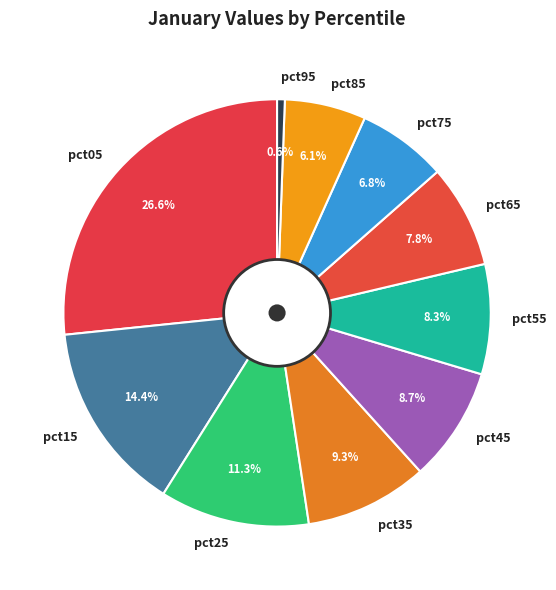

Combined, do pct65 and pct35 account for over 50%?

No